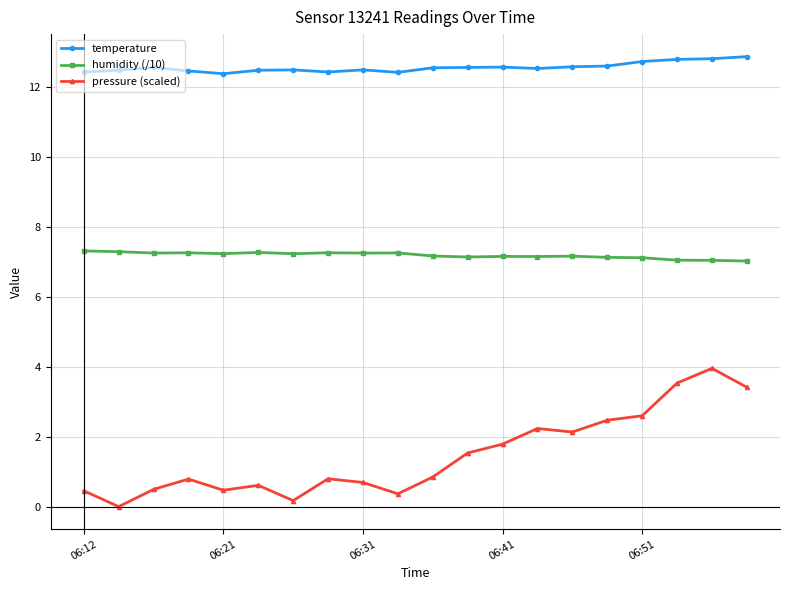

True or false: pressure (scaled) and temperature cross at least once.

False